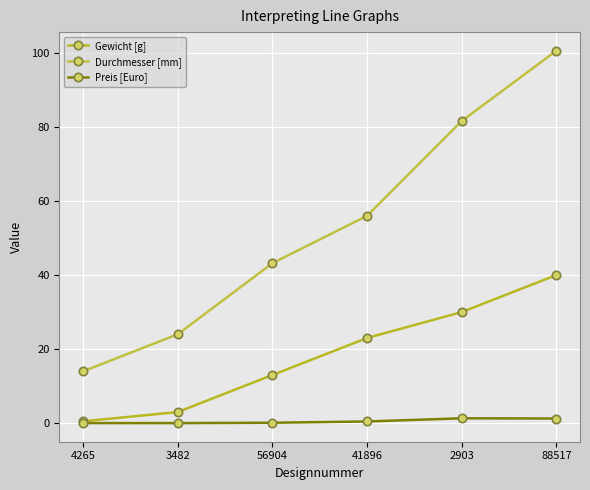

At which label is Preis [Euro] closest to 0?

3482